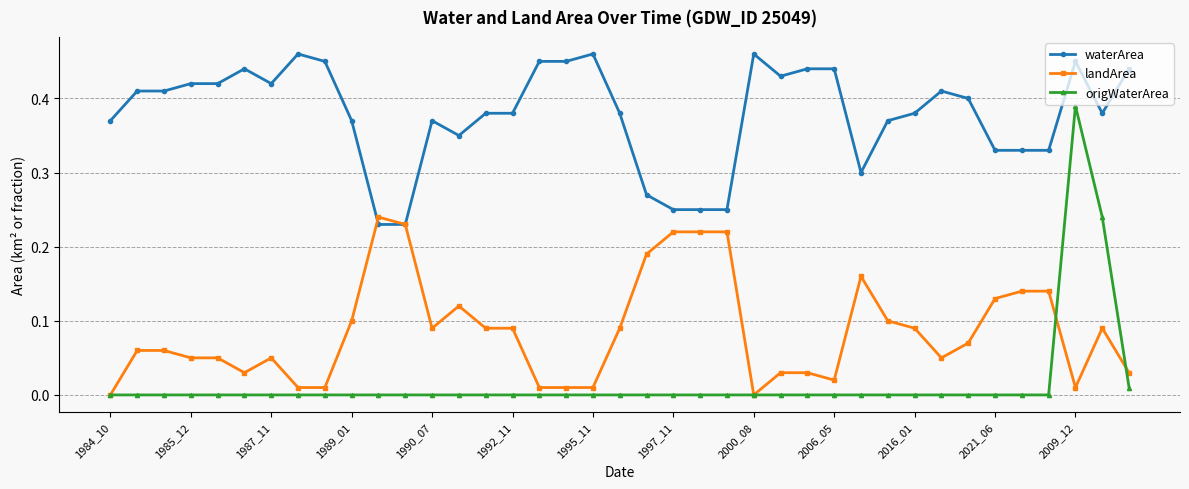

Which series has the largest total across all categories?

waterArea